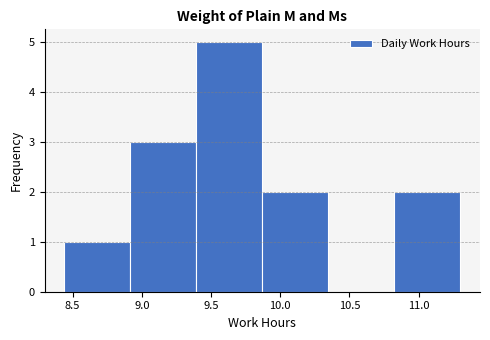

Reading left to right, transcribe this chart: for each bar, give the range it covers on the x-axis and its height. Neither the bar edges nor the heights are printed on the chart, so give them approximately, as read against the axes.

8.45 to 8.90: 1
8.90 to 9.40: 3
9.40 to 9.85: 5
9.85 to 10.35: 2
10.35 to 10.80: 0
10.80 to 11.30: 2